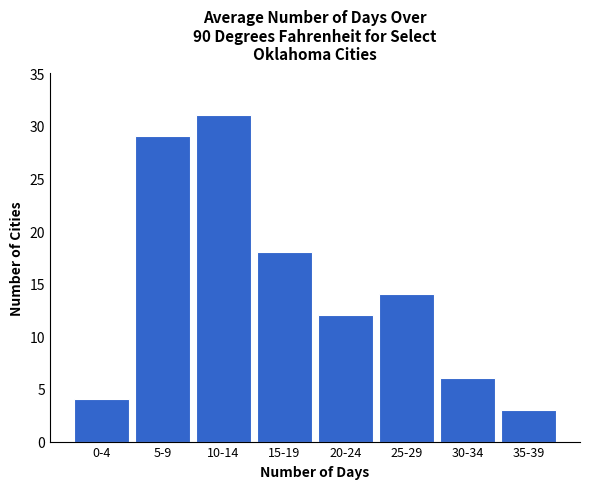

Reading left to right, transcribe all the data shown in this chart.

0-4=4	5-9=29	10-14=31	15-19=18	20-24=12	25-29=14	30-34=6	35-39=3